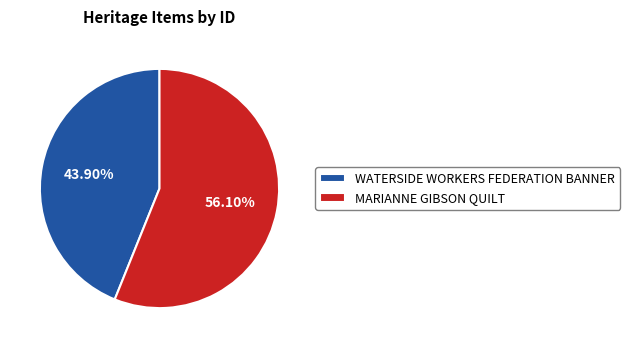

Rank the categories by value from highest to lowest.

MARIANNE GIBSON QUILT, WATERSIDE WORKERS FEDERATION BANNER